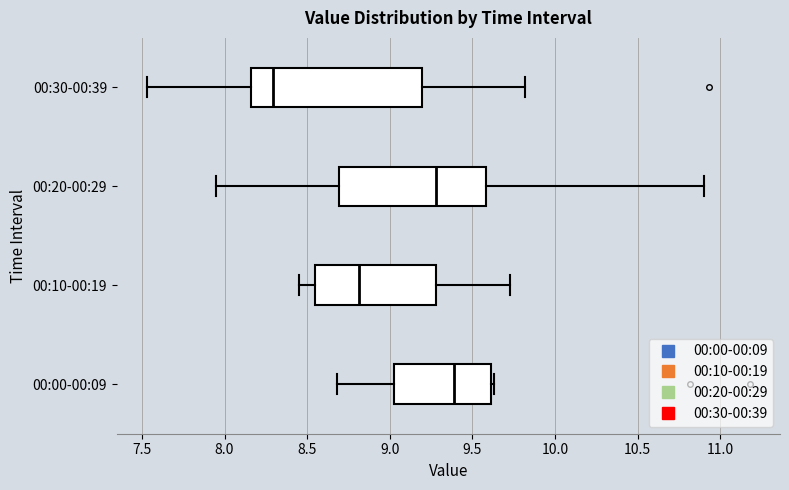

Which box has the furthest to the left median line?

00:30-00:39